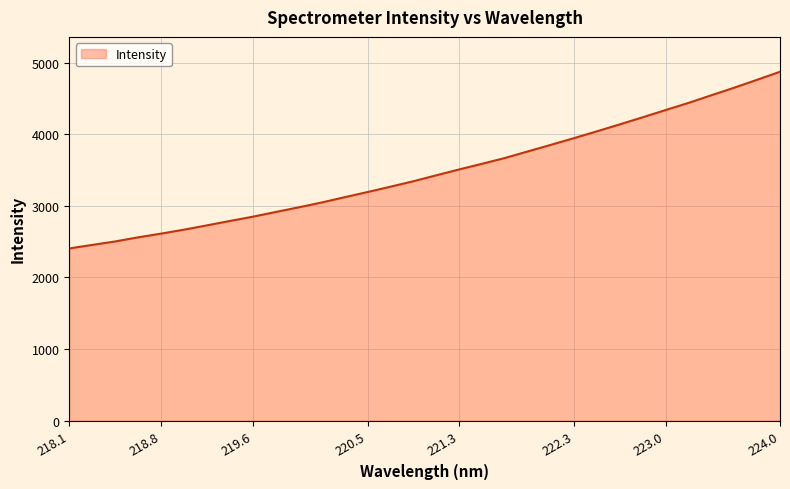

What is the maximum value shown in the chart?

4872.1